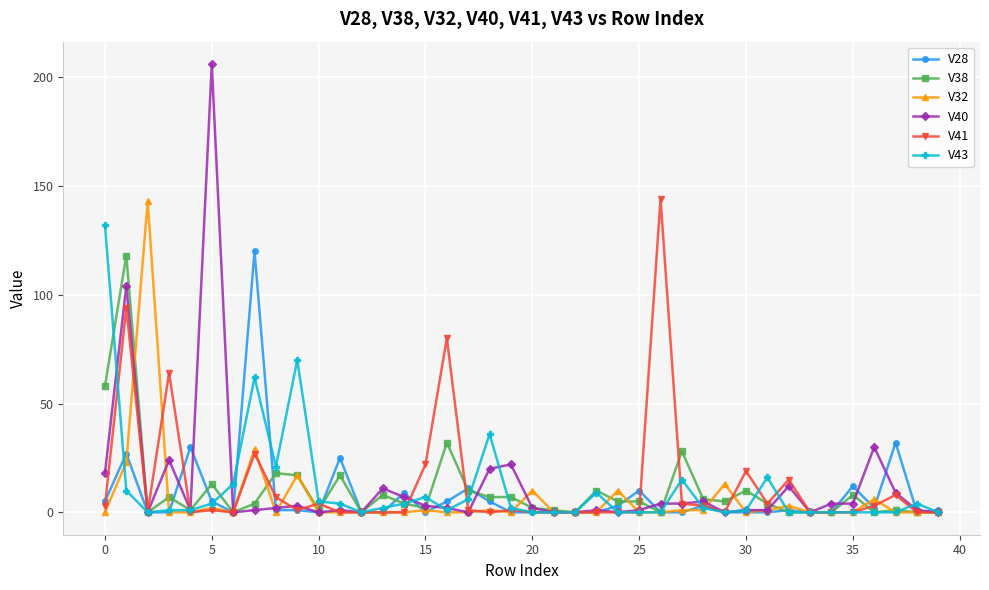

True or false: V43 has more than 2 points higher than both neighbors.

True